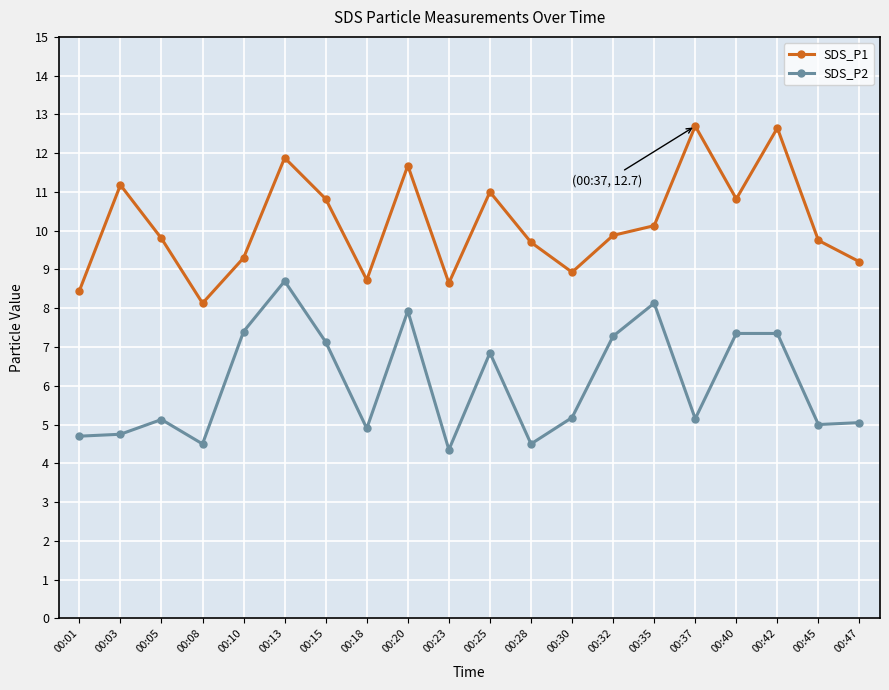

What is the value of the SDS_P2 point at the 8th from the left?

4.9